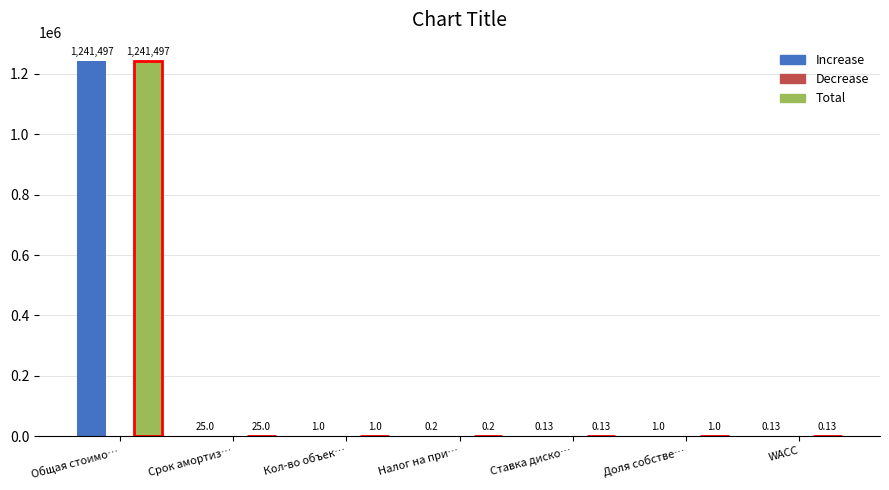

At which category does the chart reach its peak across all series?

Общая стоимо…